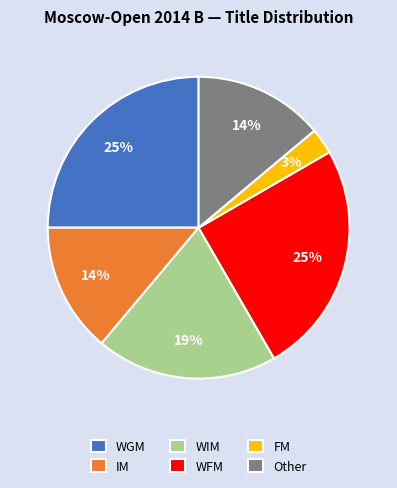

To the nearest percent, what is the combined percentage of WFM and FM?

28%